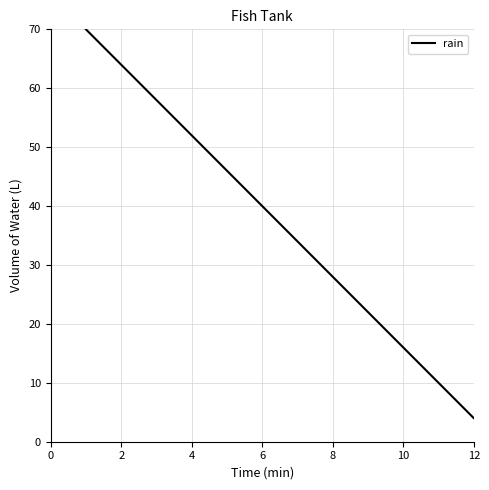

What is the smallest value displayed?

4